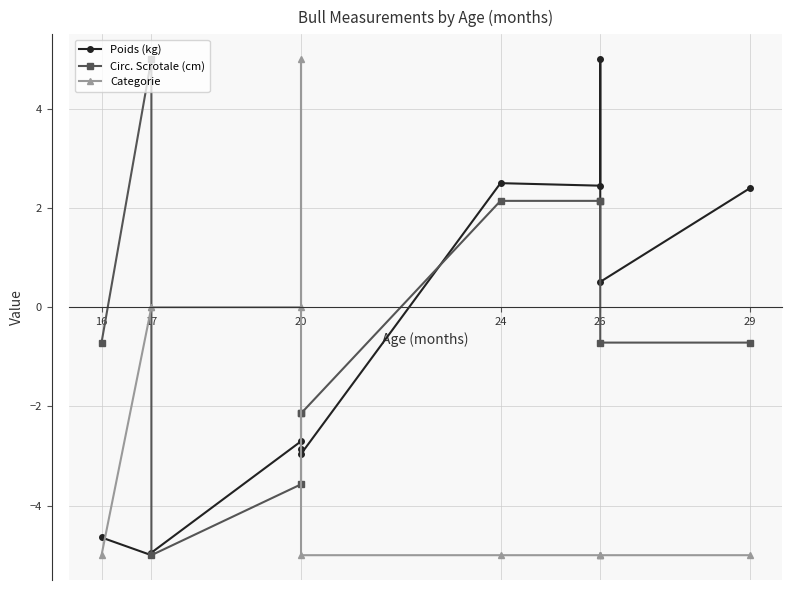

Rank the series by their maximum value, from lowest to highest.

Poids (kg), Circ. Scrotale (cm), Categorie